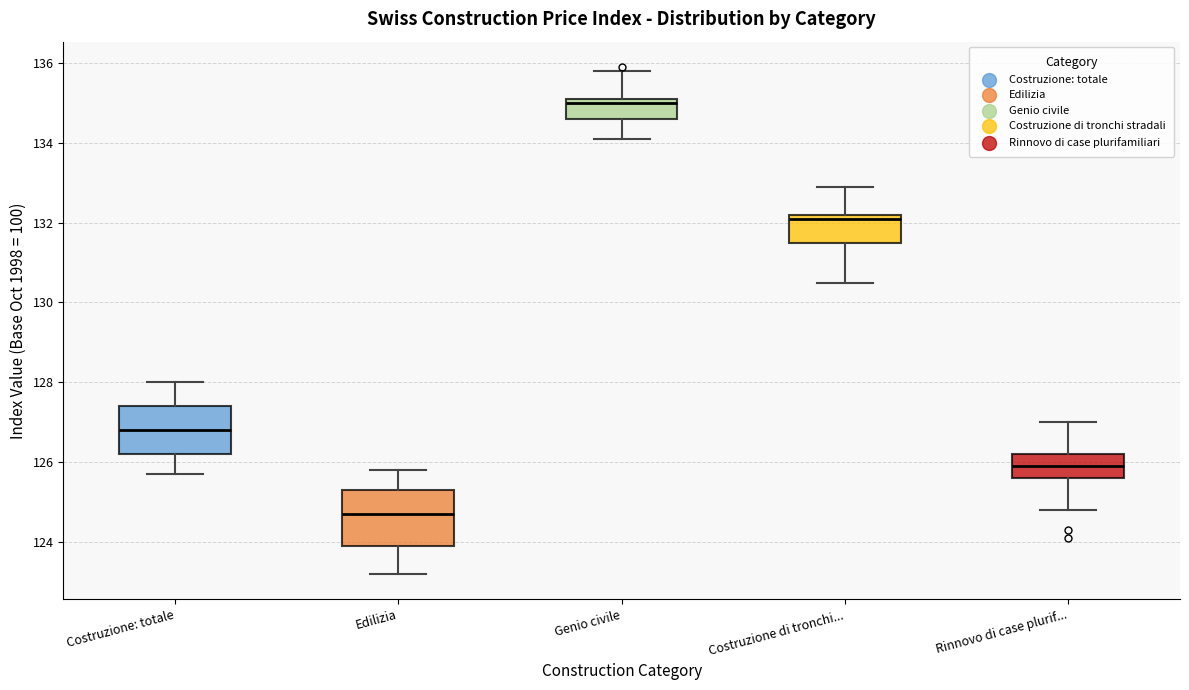

Where is the lower edge of the box for Edilizia on the y-axis? The values are not printed on the chart, so give them approximately, as read against the axis.

124.0